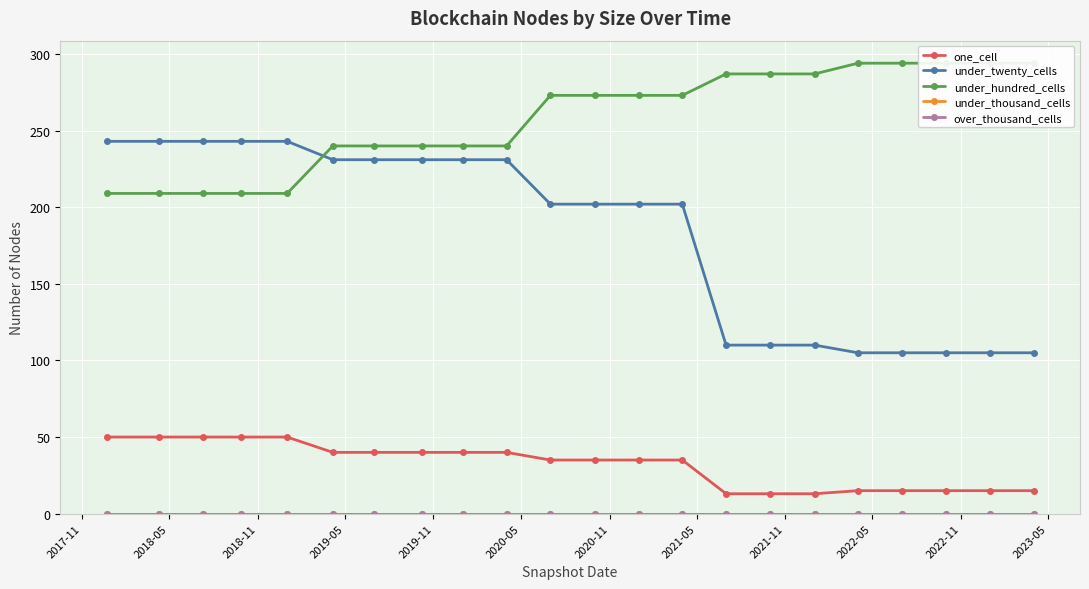

Which series has the largest total across all categories?

under_hundred_cells